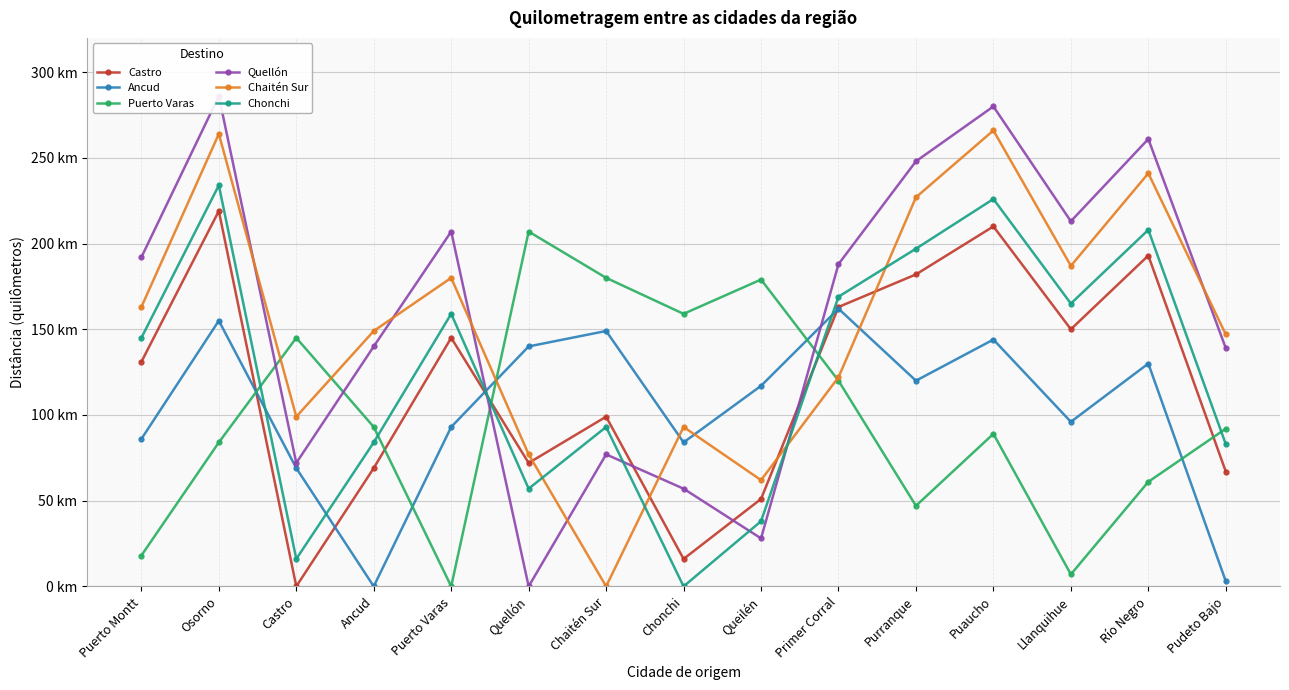

How many interior local peaks does the Chonchi series have?

5